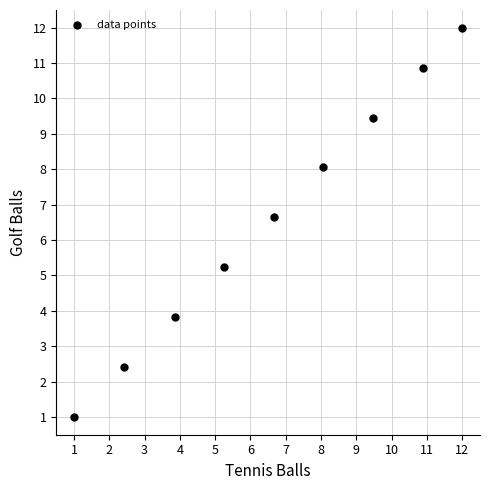

What is the average Y value?

6.6